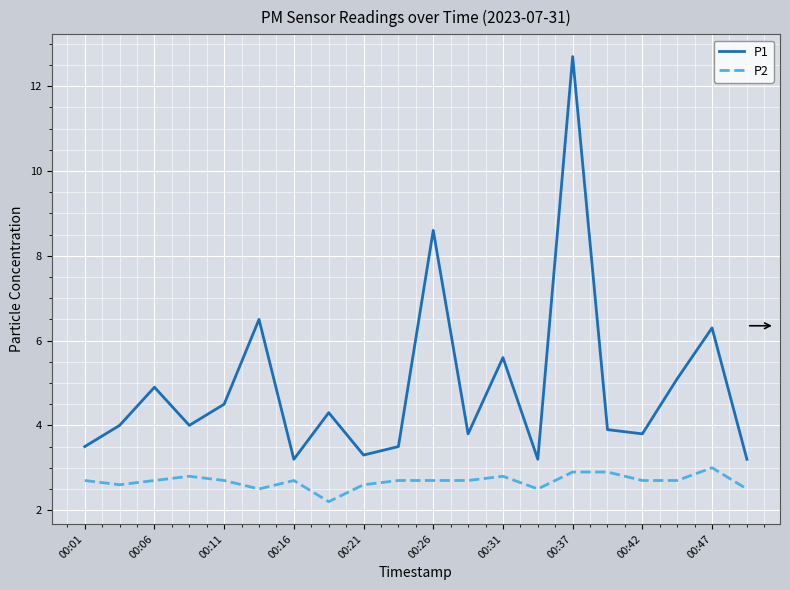

Reading left to right, extract all data points from this chart.

P1: 3.5	4.0	4.9	4.0	4.5	6.5	3.2	4.3	3.3	3.5	8.6	3.8	5.6	3.2	12.7	3.9	3.8	5.1	6.3	3.2
P2: 2.7	2.6	2.7	2.8	2.7	2.5	2.7	2.2	2.6	2.7	2.7	2.7	2.8	2.5	2.9	2.9	2.7	2.7	3.0	2.5